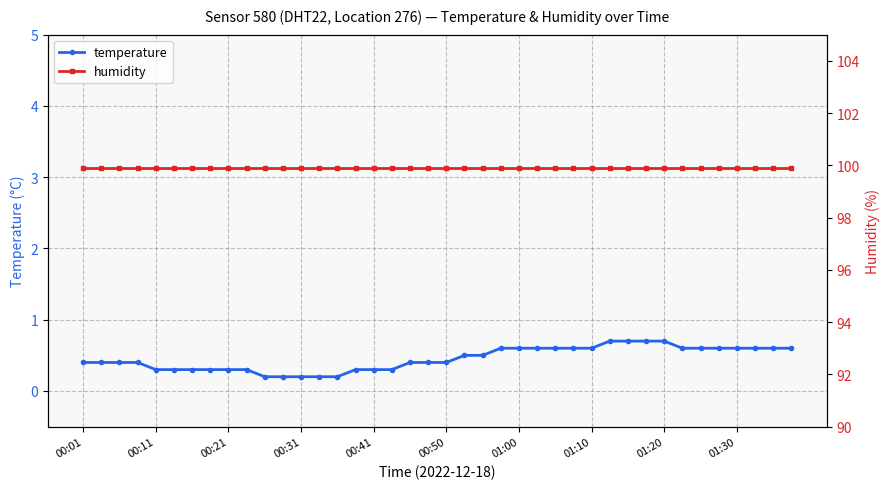

At which label is humidity closest to 99?

00:01